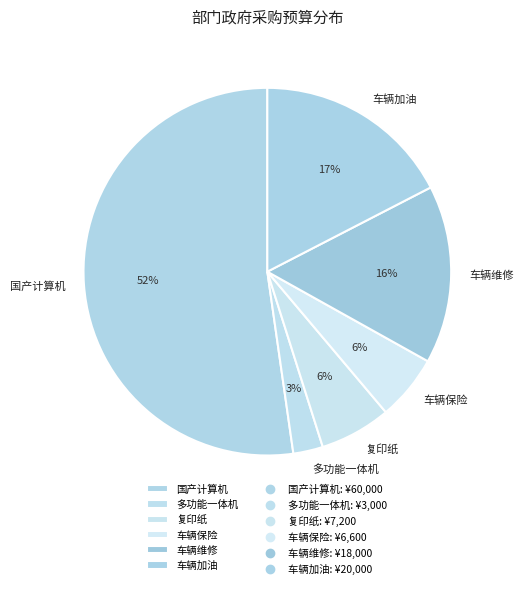

Does any single category account for the majority?

Yes